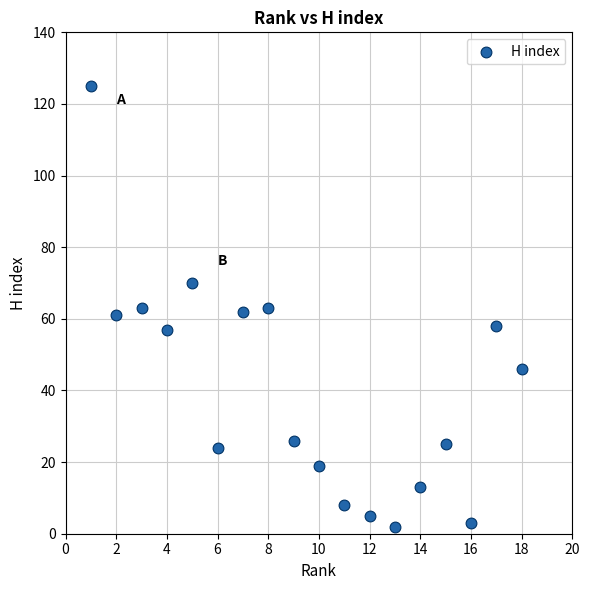

What is the range of Y values (max minus min)?

123